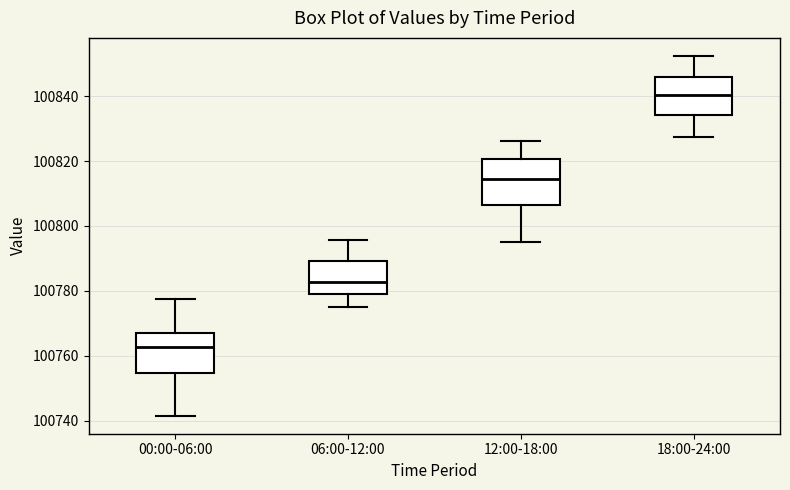

Reading left to right, read every box against the y-axis: the position of its median line, the range the box covers, and the ends of its whiskers. The values are not printed on the chart, so give them approximately, as read against the axis.

00:00-06:00: median 100762, box 100754 to 100768, whiskers 100742 to 100778
06:00-12:00: median 100782, box 100778 to 100790, whiskers 100776 to 100796
12:00-18:00: median 100814, box 100806 to 100820, whiskers 100796 to 100826
18:00-24:00: median 100840, box 100834 to 100846, whiskers 100828 to 100852